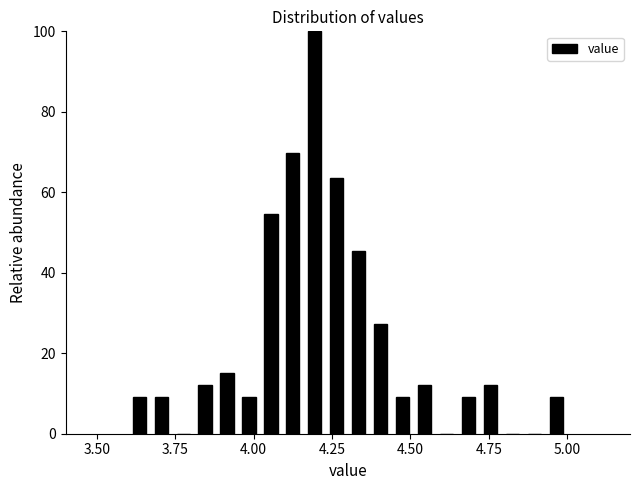

Read against the x-axis, roughly where is the centre of the tallest bar?

4.20